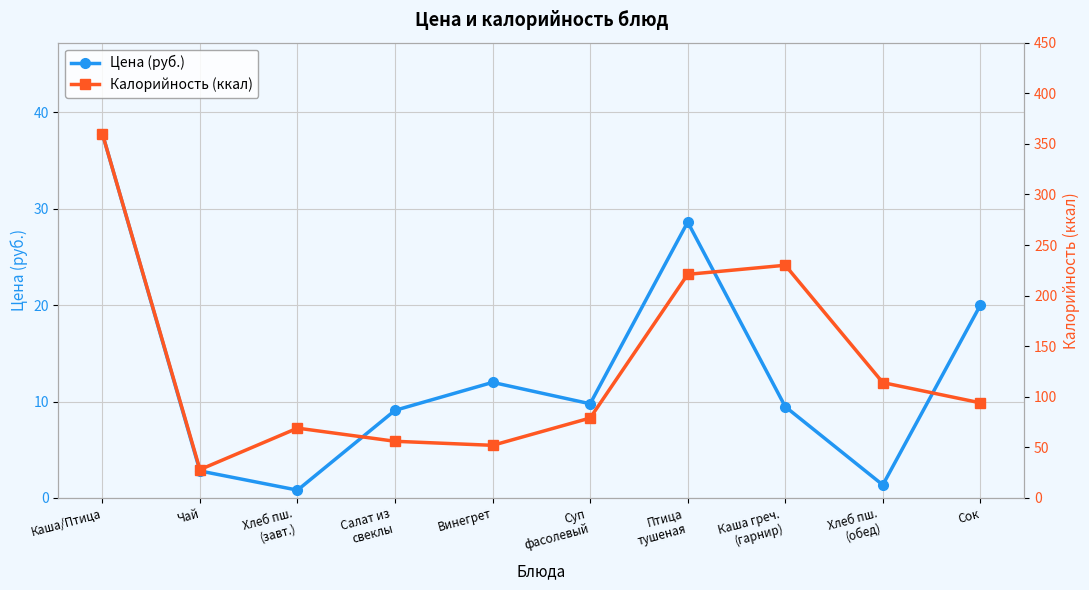

Which series has the widest spread of values?

Калорийность (ккал)